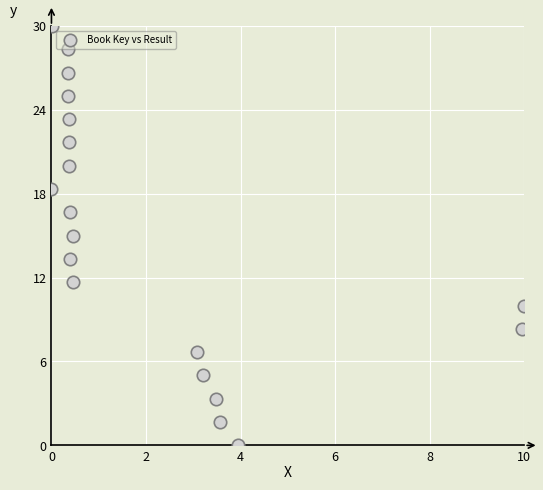

What is the range of Y values (max minus min)?

30.0